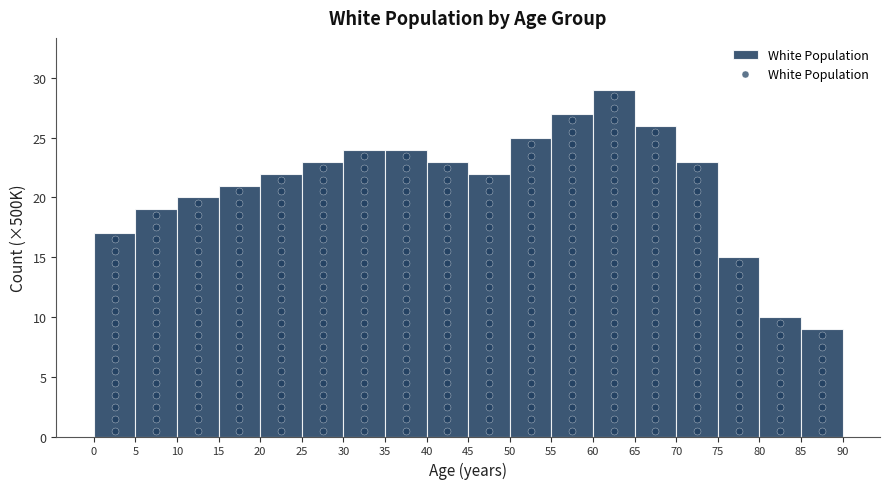

Which range on the x-axis has the tallest bar?

60 to 65